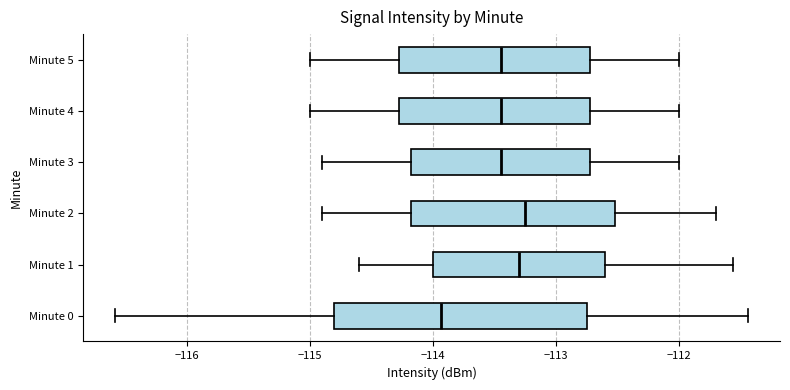

Reading bottom to top, transcribe this box plot: for each box, give where its median line is, the range the box spans, and where its two whiskers end, as read against the x-axis. The values are not printed on the chart, so give them approximately, as read against the axis.

Minute 0: median -113.9, box -114.8 to -112.7, whiskers -116.6 to -111.4
Minute 1: median -113.3, box -114.0 to -112.6, whiskers -114.6 to -111.6
Minute 2: median -113.2, box -114.2 to -112.5, whiskers -114.9 to -111.7
Minute 3: median -113.4, box -114.2 to -112.7, whiskers -114.9 to -112.0
Minute 4: median -113.4, box -114.3 to -112.7, whiskers -115.0 to -112.0
Minute 5: median -113.4, box -114.3 to -112.7, whiskers -115.0 to -112.0